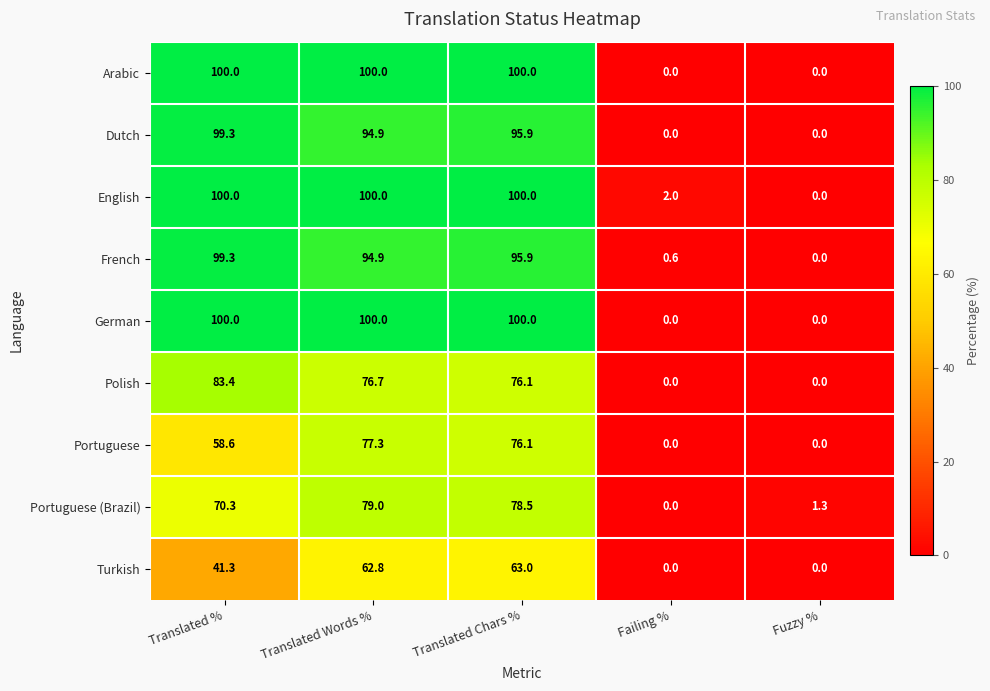

True or false: Portuguese has a value of 117.0 at Translated Chars %.

False